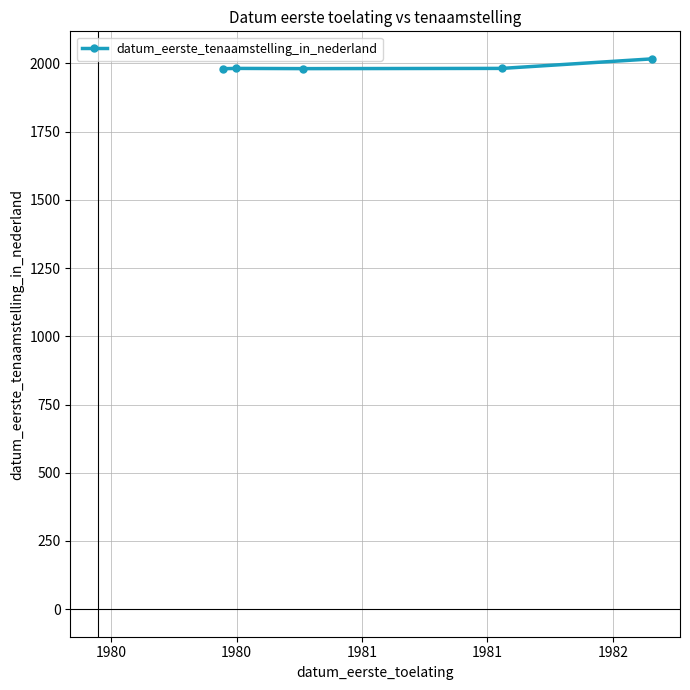

What is the value of the 2nd point from the left?

1981.6